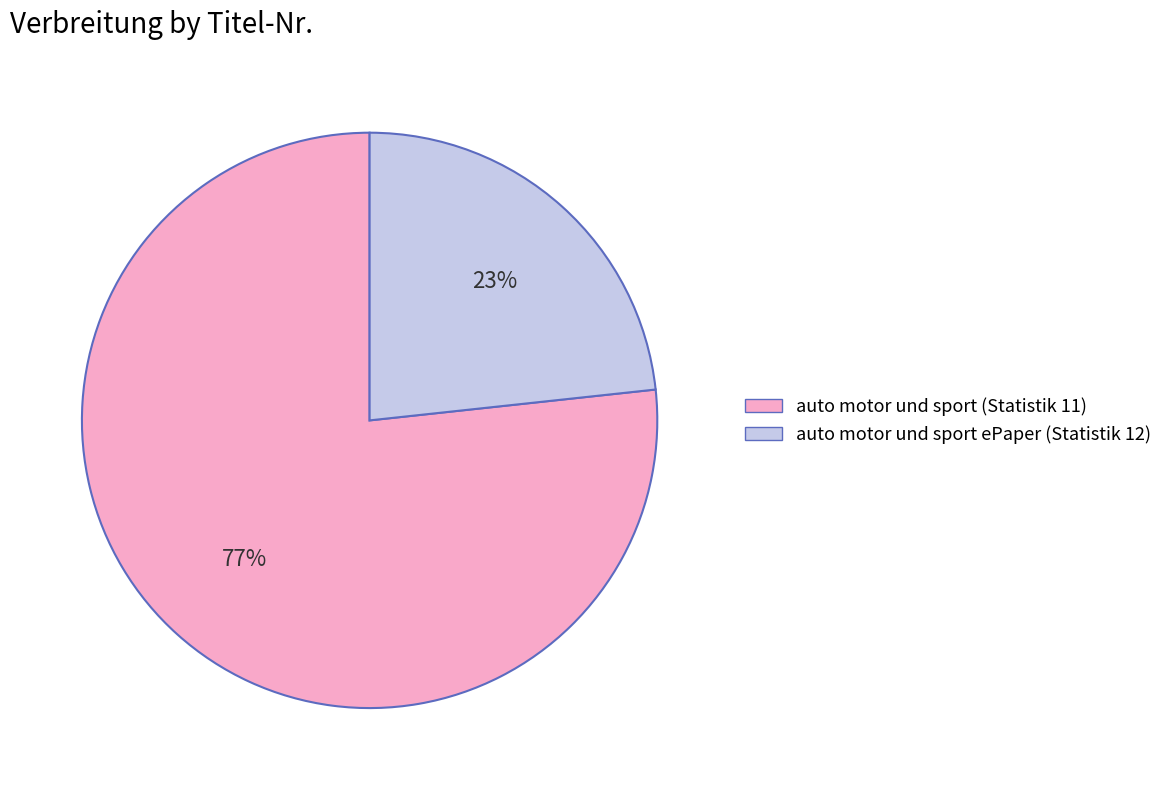

Do auto motor und sport (Statistik 11) and auto motor und sport ePaper (Statistik 12) together represent more than half of the pie?

Yes